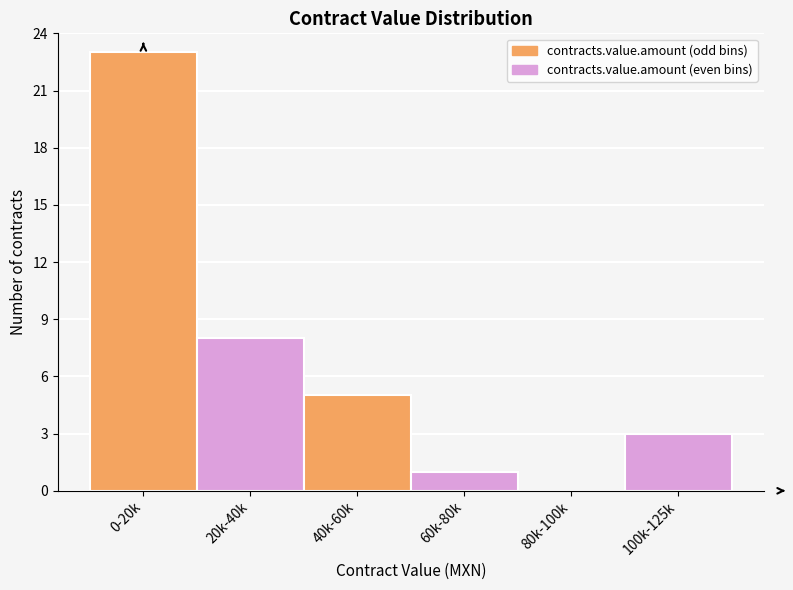

Reading right to left, what are all the values shown in this chart?

100k-125k=3	80k-100k=0	60k-80k=1	40k-60k=5	20k-40k=8	0-20k=23